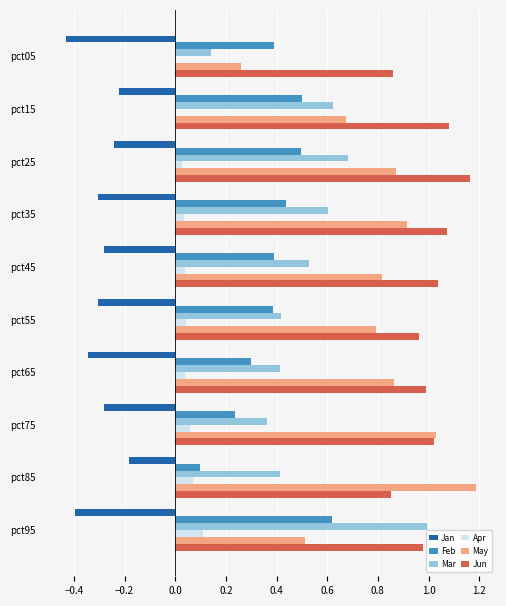

Is it true that Feb equals 0.3 at pct65?

True